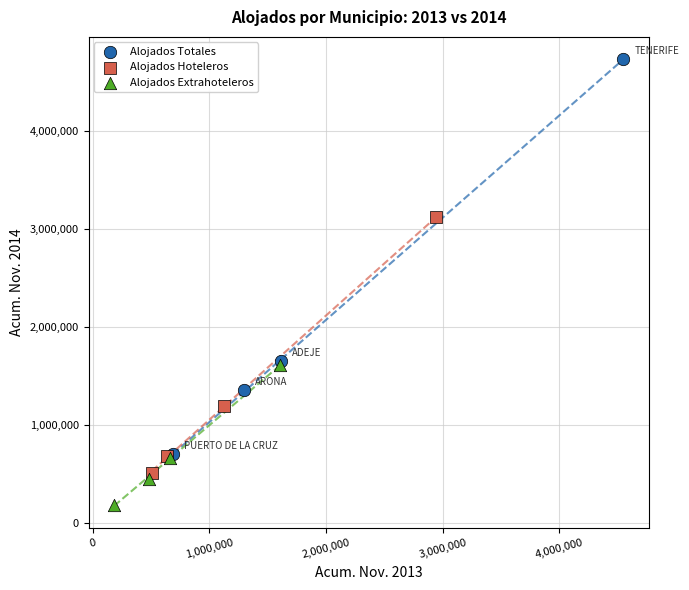

What are all the series names shown in the legend?

Alojados Totales, Alojados Hoteleros, Alojados Extrahoteleros